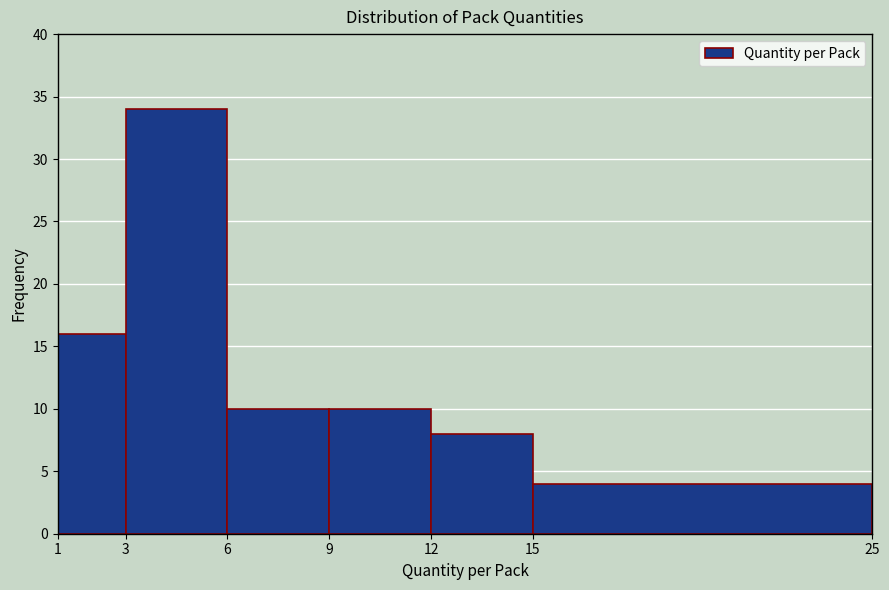

Reading left to right, list every bar in this chart as the range it spans on the x-axis followed by its height. The values are not printed on the chart, so give them approximately, as read against the axis.

1 to 3: 16
3 to 6: 34
6 to 9: 10
9 to 12: 10
12 to 15: 8
15 to 25: 4